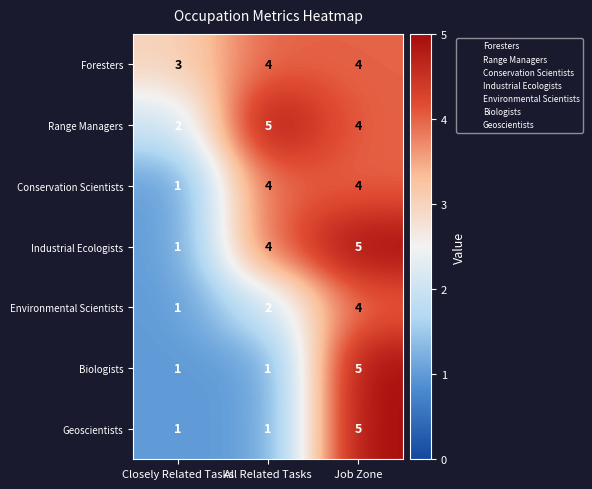

What is the average value of the Conservation Scientists series?

3